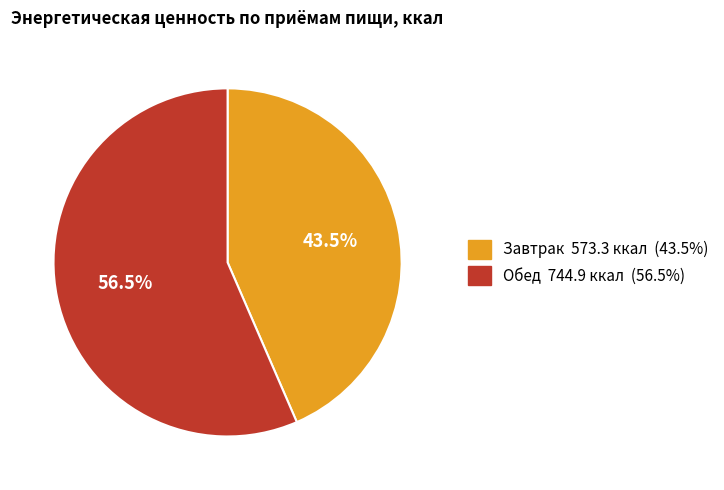

How much of the chart is everything except Завтрак?

56.5%